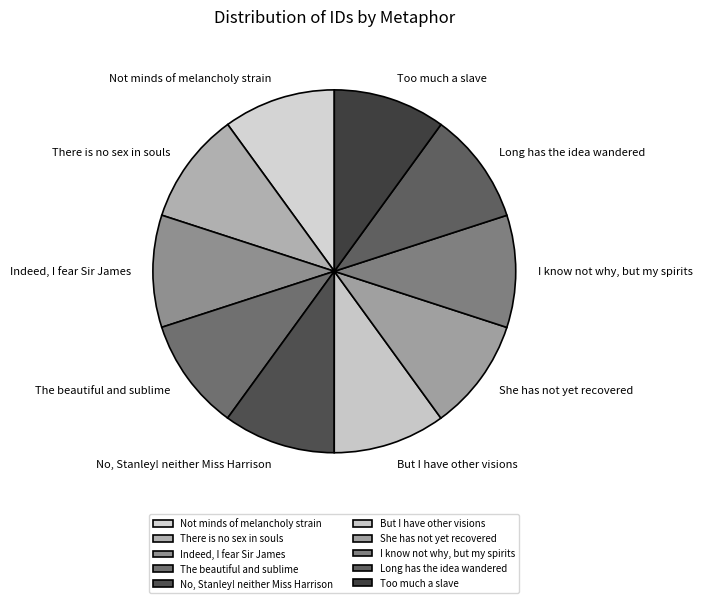

Is there any slice that represents more than half of the pie?

No